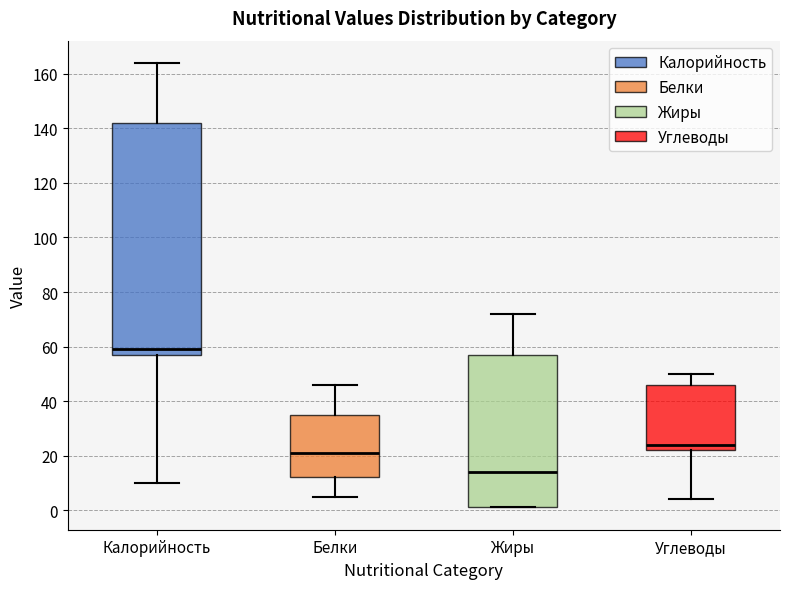

Which box's median line is the lowest?

Жиры